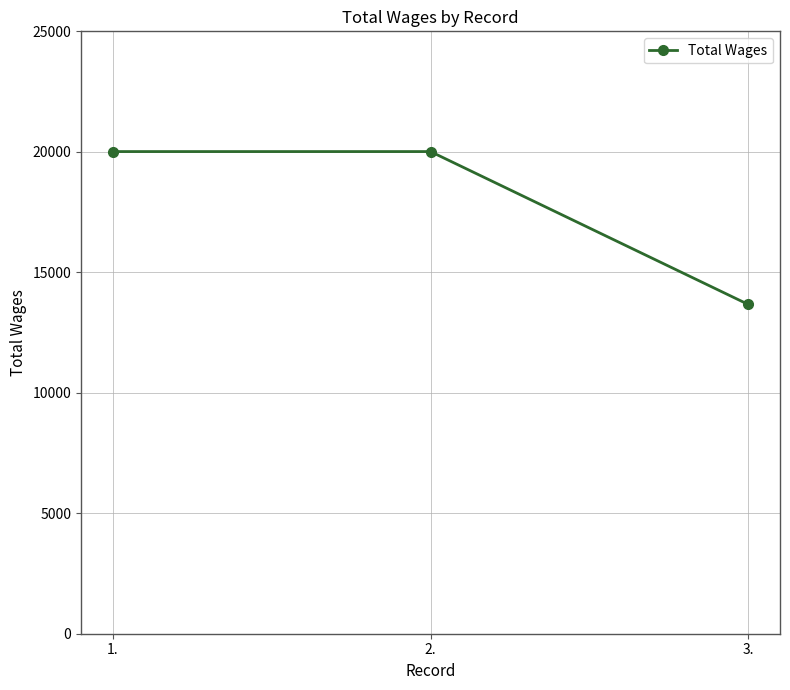

What is the label of the 3rd point from the left?

3.